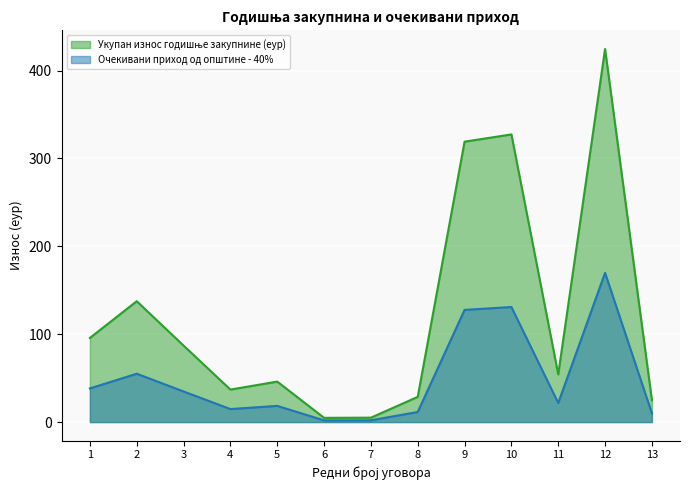

What is the difference between the maximum and minimum values in the Очекивани приход од општине - 40% series?

167.9